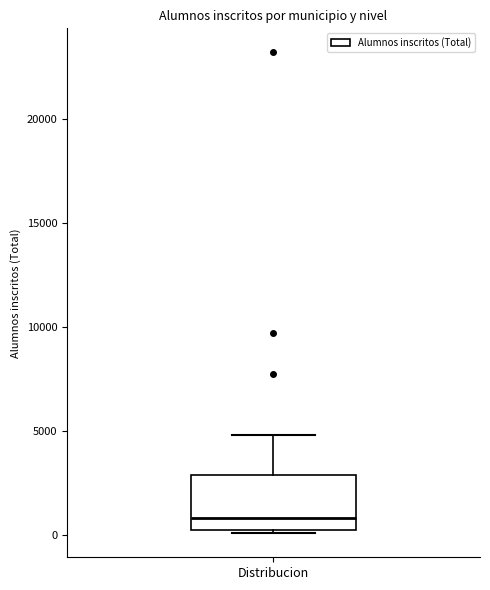

Where is the lower edge of the box for Distribucion on the y-axis? The values are not printed on the chart, so give them approximately, as read against the axis.

500